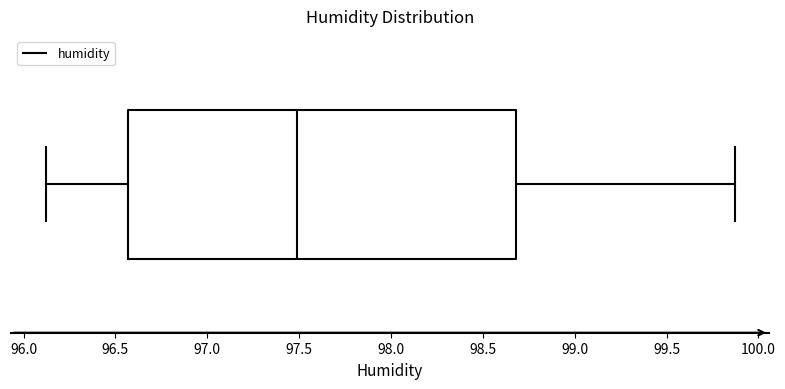

Read this box plot against the x-axis: the position of the median line, the range covered by the box, and the ends of both whiskers. The values are not printed on the chart, so give them approximately, as read against the axis.

median 97.50, box 96.55 to 98.70, whiskers 96.10 to 99.85